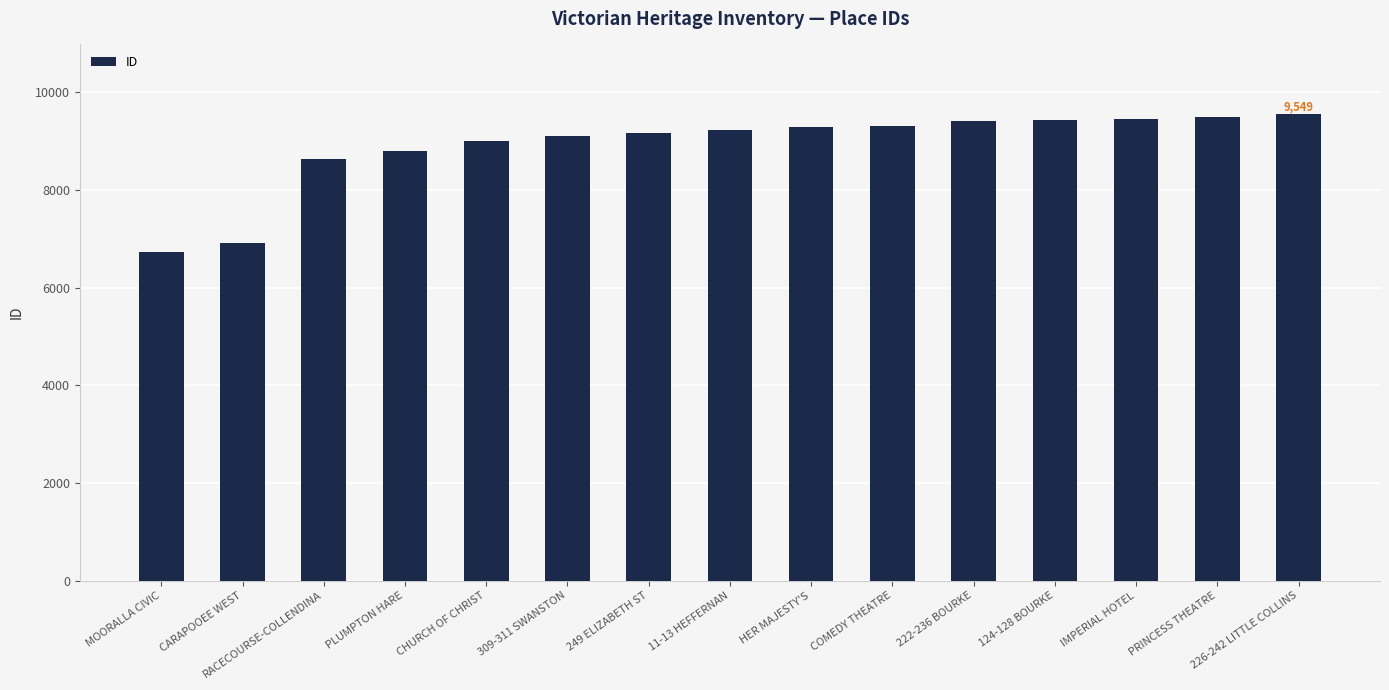

What is the value of the 12th bar from the left?

9429